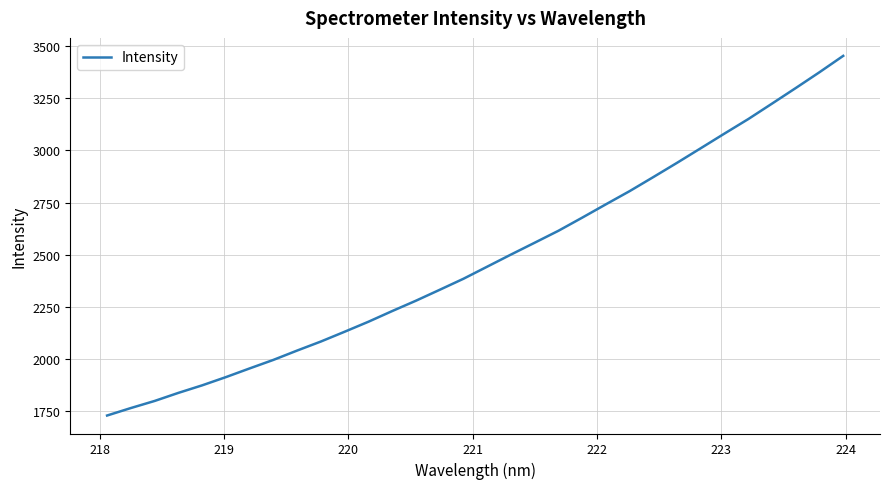

How many categories are shown in the chart?

32